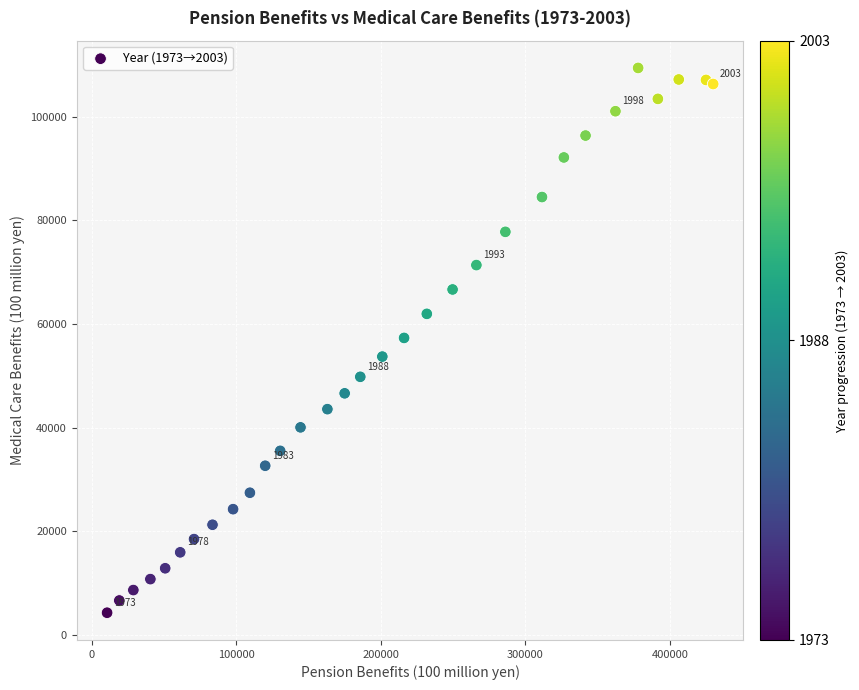

What is the range of X values (max minus min)?

419202.1